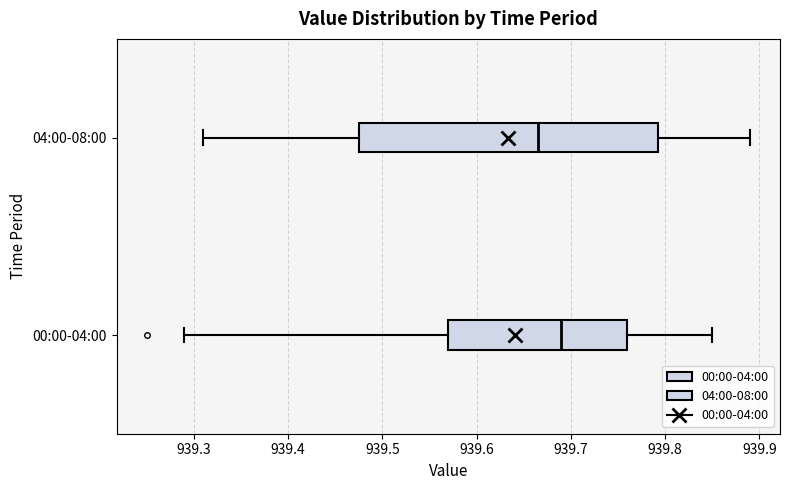

Comparing the boxes themselves (not the whiskers), which one is the widest?

04:00-08:00